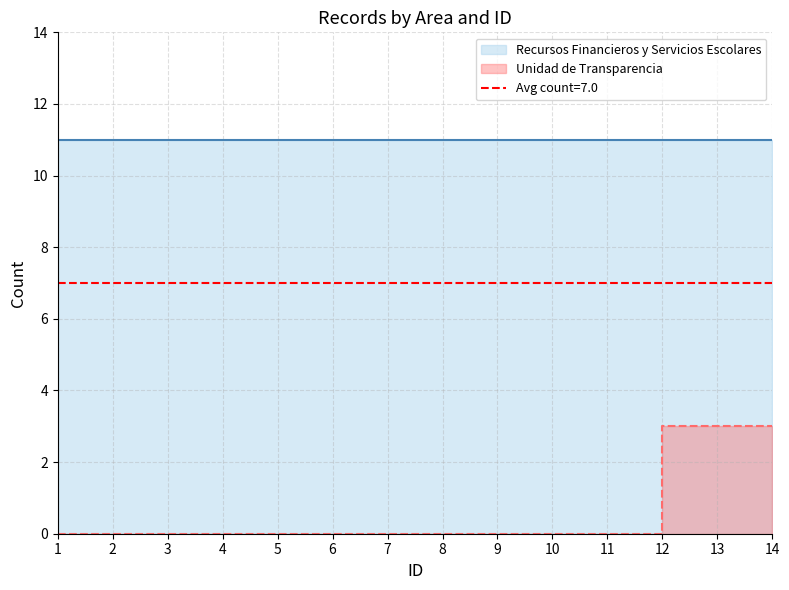

List the labels in order of value, smallest first.

1, 2, 3, 4, 5, 6, 7, 8, 9, 10, 11, 12, 13, 14